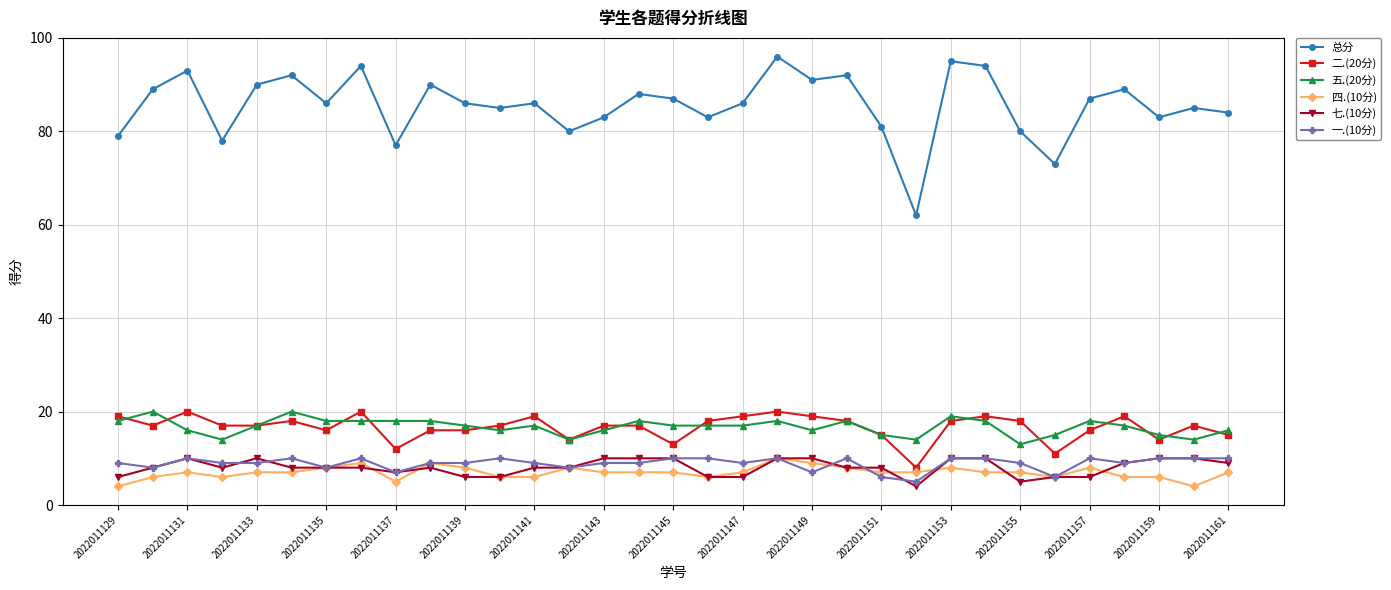

Reading left to right, what are all the values shown in this chart?

总分: 79	89	93	78	90	92	86	94	77	90	86	85	86	80	83	88	87	83	86	96	91	92	81	62	95	94	80	73	87	89	83	85	84
二.(20分): 19	17	20	17	17	18	16	20	12	16	16	17	19	14	17	17	13	18	19	20	19	18	15	8	18	19	18	11	16	19	14	17	15
五.(20分): 18	20	16	14	17	20	18	18	18	18	17	16	17	14	16	18	17	17	17	18	16	18	15	14	19	18	13	15	18	17	15	14	16
四.(10分): 4	6	7	6	7	7	8	9	5	9	8	6	6	8	7	7	7	6	7	10	9	8	7	7	8	7	7	6	8	6	6	4	7
七.(10分): 6	8	10	8	10	8	8	8	7	8	6	6	8	8	10	10	10	6	6	10	10	8	8	4	10	10	5	6	6	9	10	10	9
一.(10分): 9	8	10	9	9	10	8	10	7	9	9	10	9	8	9	9	10	10	9	10	7	10	6	5	10	10	9	6	10	9	10	10	10